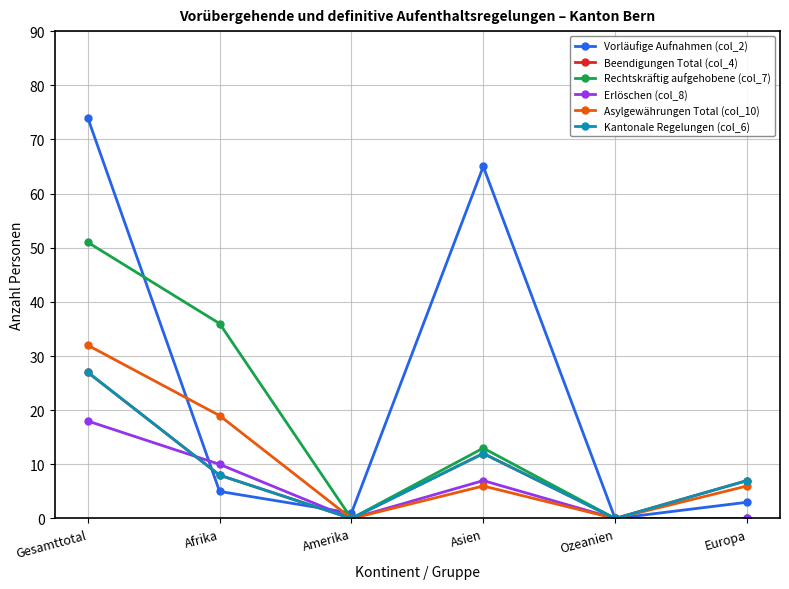

Which category has the highest value in the Asylgewährungen Total (col_10) series?

Gesamttotal